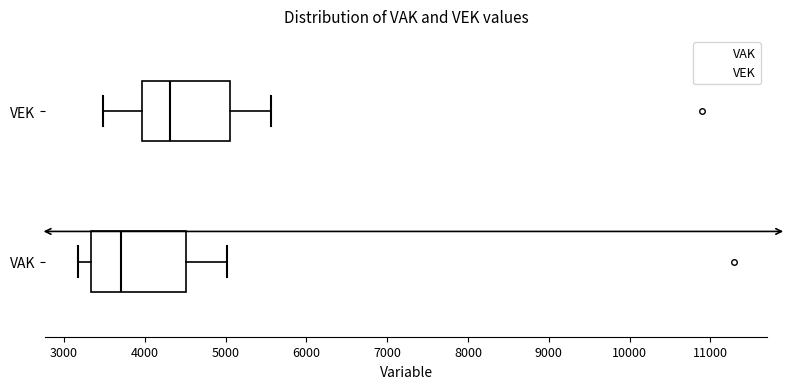

Where is the right edge of the box for VAK on the x-axis? The values are not printed on the chart, so give them approximately, as read against the axis.

4500